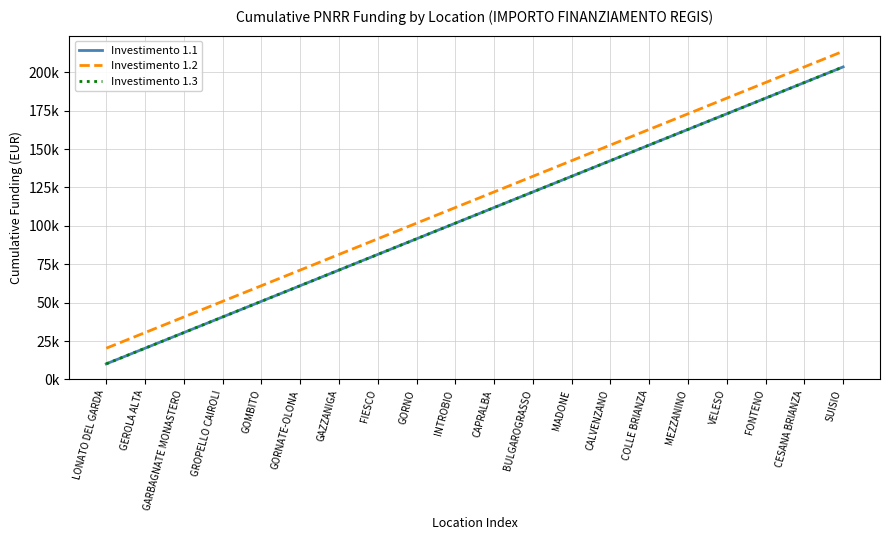

Reading left to right, transcribe all the data shown in this chart.

Investimento 1.1: LONATO DEL GARDA=10172	GEROLA ALTA=20344	GARBAGNATE MONASTERO=30516	GROPELLO CAIROLI=40688	GOMBITO=50860	GORNATE-OLONA=61032	GAZZANIGA=71204	FIESCO=81376	GORNO=91548	INTROBIO=101720	CAPRALBA=111892	BULGAROGRASSO=122064	MADONE=132236	CALVENZANO=142408	COLLE BRIANZA=152580	MEZZANINO=162752	VELESO=172924	FONTENO=183096	CESANA BRIANZA=193268	SUISIO=203440
Investimento 1.2: LONATO DEL GARDA=20344	GEROLA ALTA=30516	GARBAGNATE MONASTERO=40688	GROPELLO CAIROLI=50860	GOMBITO=61032	GORNATE-OLONA=71204	GAZZANIGA=81376	FIESCO=91548	GORNO=101720	INTROBIO=111892	CAPRALBA=122064	BULGAROGRASSO=132236	MADONE=142408	CALVENZANO=152580	COLLE BRIANZA=162752	MEZZANINO=172924	VELESO=183096	FONTENO=193268	CESANA BRIANZA=203440	SUISIO=213612
Investimento 1.3: LONATO DEL GARDA=10172	GEROLA ALTA=20344	GARBAGNATE MONASTERO=30516	GROPELLO CAIROLI=40688	GOMBITO=50860	GORNATE-OLONA=61032	GAZZANIGA=71204	FIESCO=81376	GORNO=91548	INTROBIO=101720	CAPRALBA=111892	BULGAROGRASSO=122064	MADONE=132236	CALVENZANO=142408	COLLE BRIANZA=152580	MEZZANINO=162752	VELESO=172924	FONTENO=183096	CESANA BRIANZA=193268	SUISIO=203440